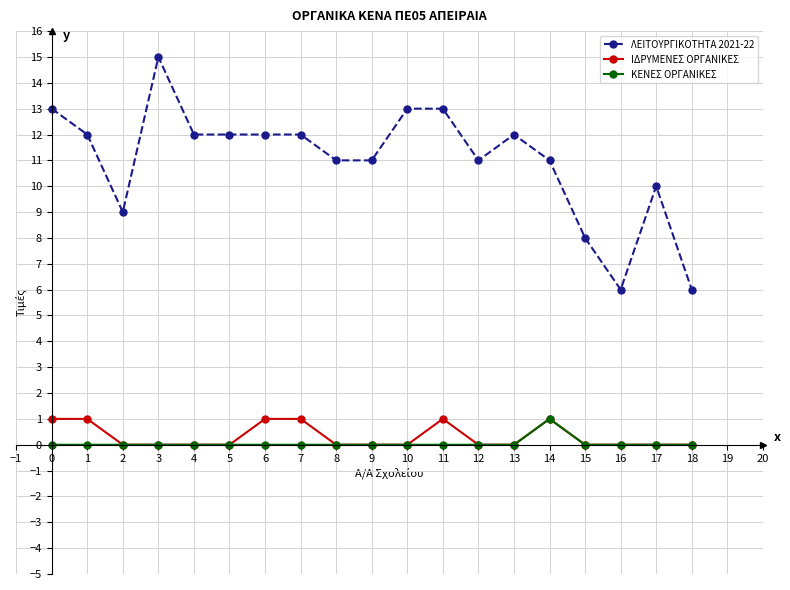

True or false: ΚΕΝΕΣ ΟΡΓΑΝΙΚΕΣ and ΛΕΙΤΟΥΡΓΙΚΟΤΗΤΑ 2021-22 intersect in this chart.

False